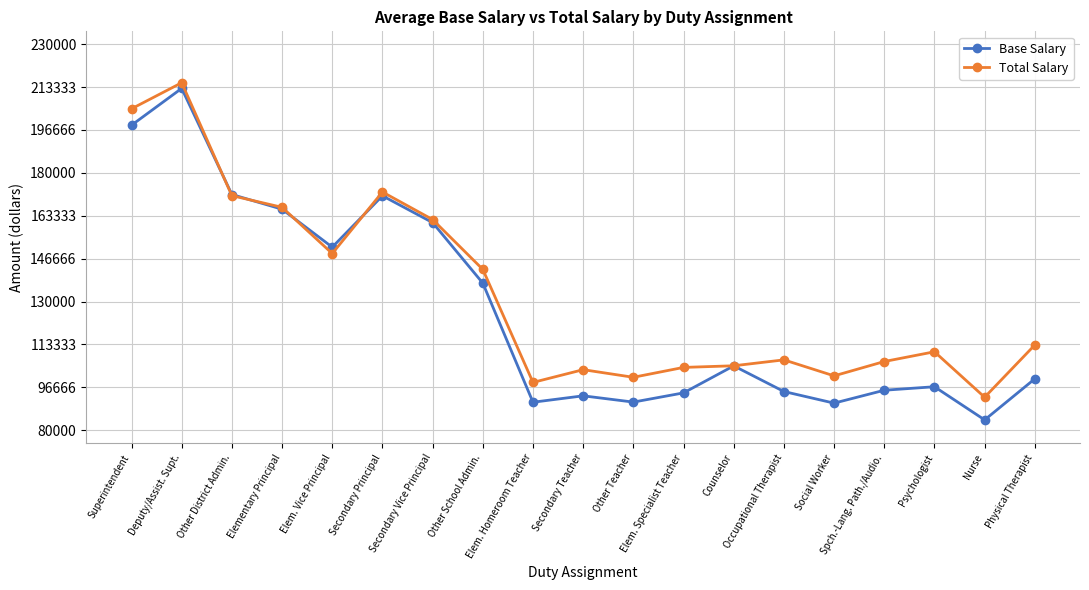

The value of Base Salary at Secondary Teacher is 93370. True or false?

True